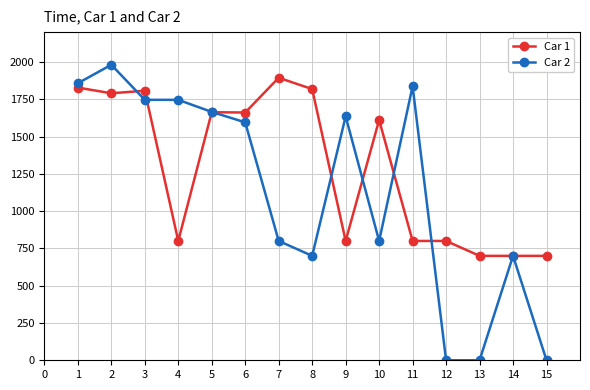

At which category is the sum across all series the highest?

2